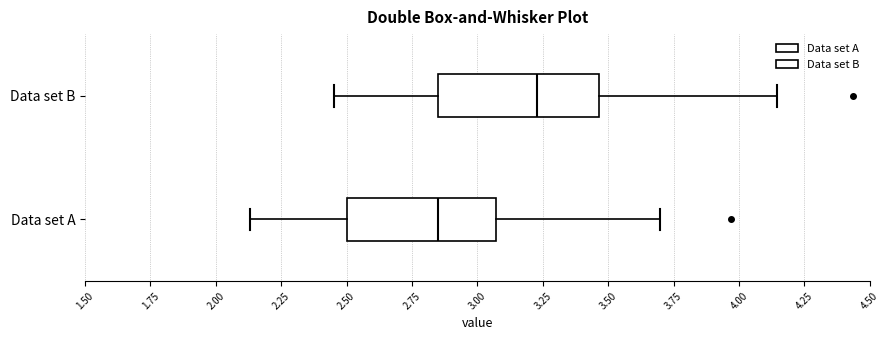

Where does the left whisker of the box for Data set A end on the x-axis? The values are not printed on the chart, so give them approximately, as read against the axis.

2.15